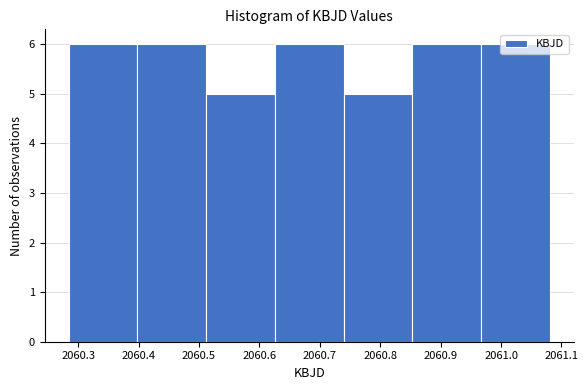

Reading left to right, transcribe this chart: for each bar, give the range it covers on the x-axis and its height. Neither the bar edges nor the heights are printed on the chart, so give them approximately, as read against the axes.

2060.28 to 2060.40: 6
2060.40 to 2060.51: 6
2060.51 to 2060.63: 5
2060.63 to 2060.74: 6
2060.74 to 2060.85: 5
2060.85 to 2060.97: 6
2060.97 to 2061.08: 6